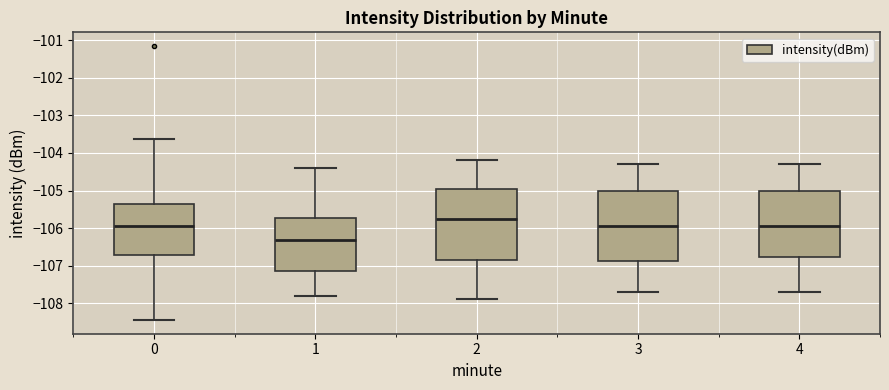

Reading left to right, transcribe this box plot: for each box, give where its median line is, the range the box spans, and where its two whiskers end, as read against the y-axis. The values are not printed on the chart, so give them approximately, as read against the axis.

0: median -106.0, box -106.7 to -105.4, whiskers -108.5 to -103.6
1: median -106.3, box -107.1 to -105.7, whiskers -107.8 to -104.4
2: median -105.7, box -106.8 to -104.9, whiskers -107.9 to -104.2
3: median -105.9, box -106.9 to -105.0, whiskers -107.7 to -104.3
4: median -105.9, box -106.8 to -105.0, whiskers -107.7 to -104.3